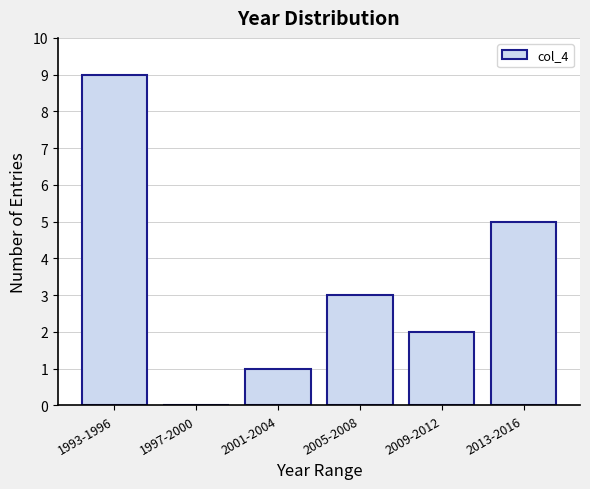

Reading left to right, extract all data points from this chart.

1993-1996=9	1997-2000=0	2001-2004=1	2005-2008=3	2009-2012=2	2013-2016=5